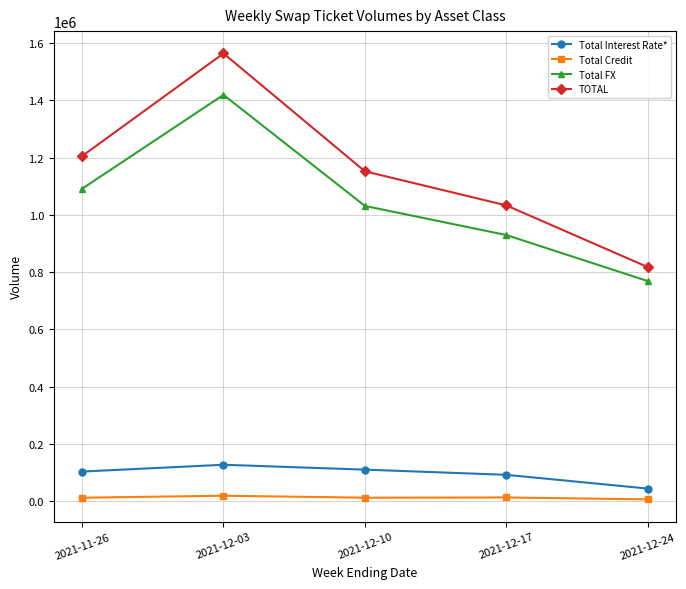

Which series has the widest spread of values?

TOTAL